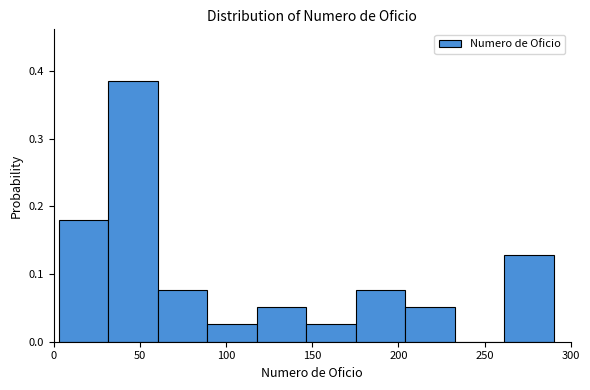

How tall is the bar that spans 5 to 30 on the x-axis? Neither the bar edges nor the heights are printed on the chart, so give them approximately, as read against the axes.

0.18